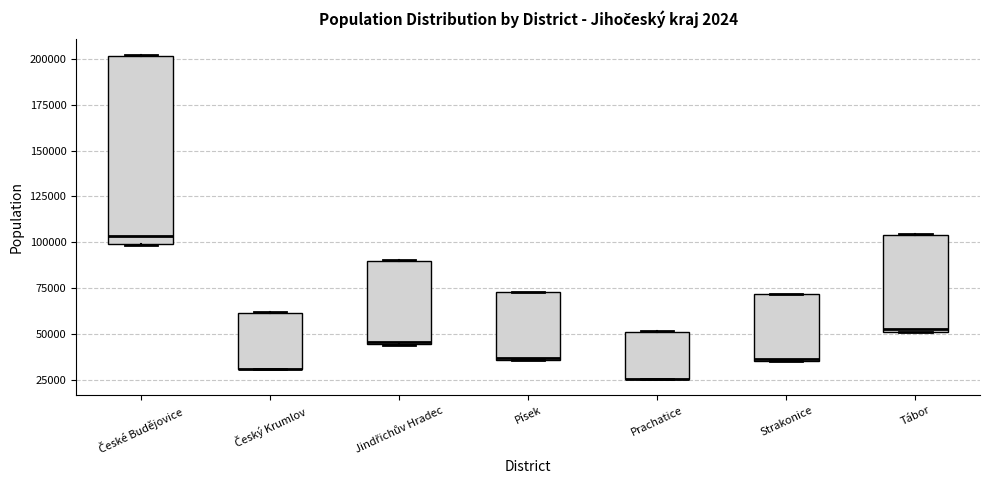

Reading left to right, read every box against the y-axis: the position of its median line, the range the box covers, and the ends of its whiskers. The values are not printed on the chart, so give them approximately, as read against the axis.

České Budějovice: median 105000, box 100000 to 200000, whiskers 100000 to 200000
Český Krumlov: median 30000 (drawn on the box's lower edge), box 30000 to 60000, whiskers 30000 to 60000
Jindřichův Hradec: median 45000, box 45000 to 90000, whiskers 45000 to 90000
Písek: median 35000, box 35000 to 75000, whiskers 35000 to 75000
Prachatice: median 25000 (drawn on the box's lower edge), box 25000 to 50000, whiskers 25000 to 50000
Strakonice: median 35000 (drawn on the box's lower edge), box 35000 to 70000, whiskers 35000 to 70000
Tábor: median 55000, box 50000 to 105000, whiskers 50000 to 105000